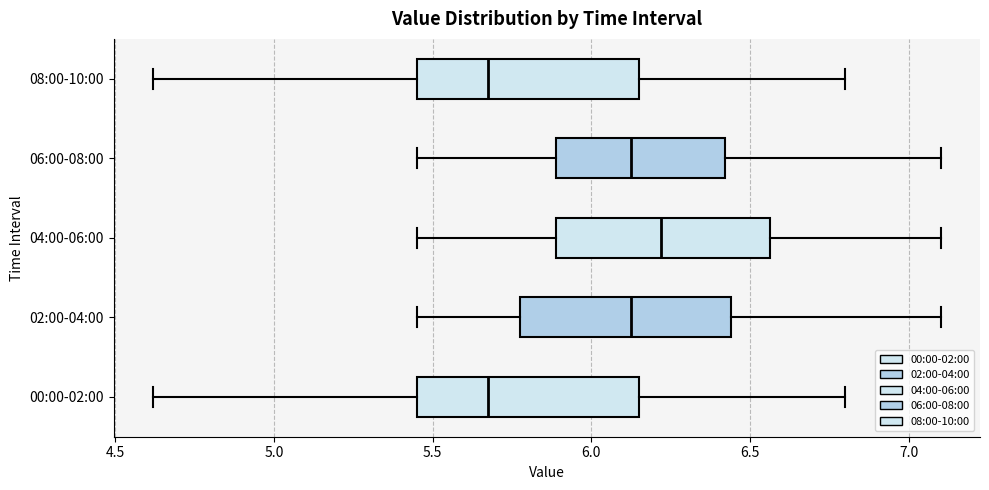

Reading bottom to top, read every box against the x-axis: the position of its median line, the range the box covers, and the ends of its whiskers. The values are not printed on the chart, so give them approximately, as read against the axis.

00:00-02:00: median 5.70, box 5.45 to 6.15, whiskers 4.60 to 6.80
02:00-04:00: median 6.15, box 5.80 to 6.45, whiskers 5.45 to 7.10
04:00-06:00: median 6.20, box 5.90 to 6.55, whiskers 5.45 to 7.10
06:00-08:00: median 6.15, box 5.90 to 6.40, whiskers 5.45 to 7.10
08:00-10:00: median 5.70, box 5.45 to 6.15, whiskers 4.60 to 6.80